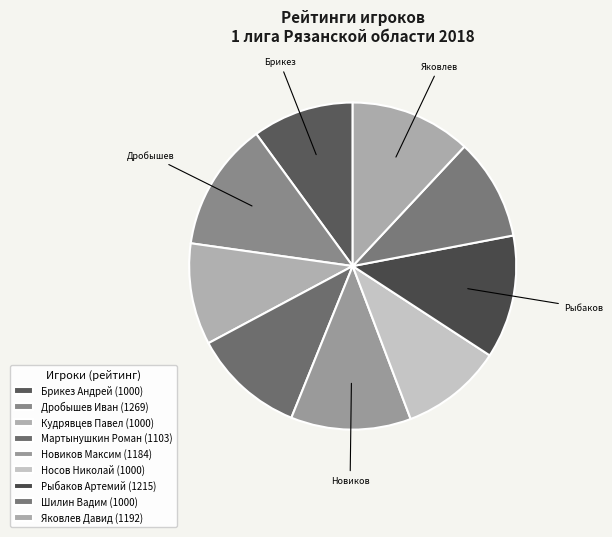

Between Мартынушкин Роман and Носов Николай, which is larger?

Мартынушкин Роман